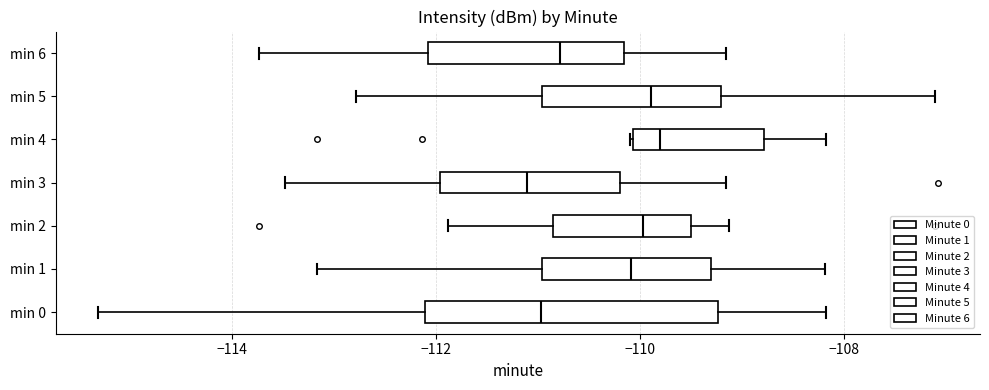

Reading bottom to top, read every box against the x-axis: the position of its median line, the range the box covers, and the ends of its whiskers. The values are not printed on the chart, so give them approximately, as read against the axis.

min 0: median -111.0, box -112.2 to -109.2, whiskers -115.4 to -108.2
min 1: median -110.0, box -111.0 to -109.4, whiskers -113.2 to -108.2
min 2: median -110.0, box -110.8 to -109.4, whiskers -111.8 to -109.2
min 3: median -111.2, box -112.0 to -110.2, whiskers -113.4 to -109.2
min 4: median -109.8, box -110.0 to -108.8, whiskers -110.0 to -108.2
min 5: median -109.8, box -111.0 to -109.2, whiskers -112.8 to -107.2
min 6: median -110.8, box -112.0 to -110.2, whiskers -113.8 to -109.2